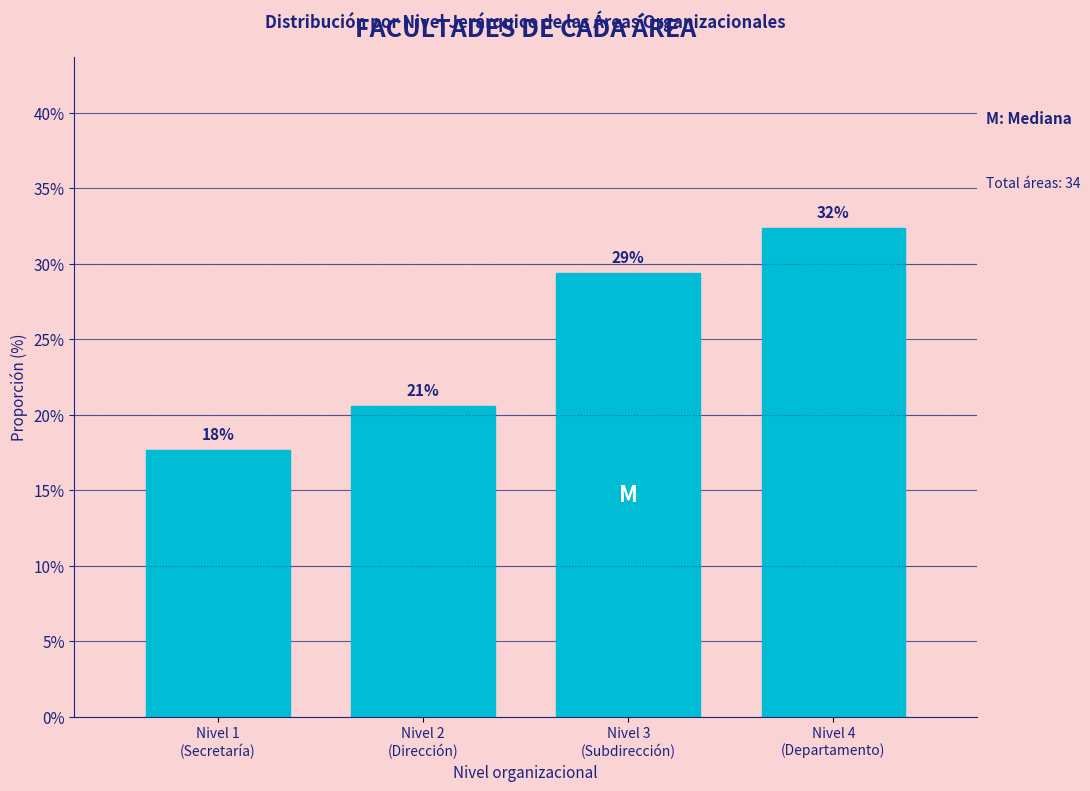

How many bars are there in total?

4